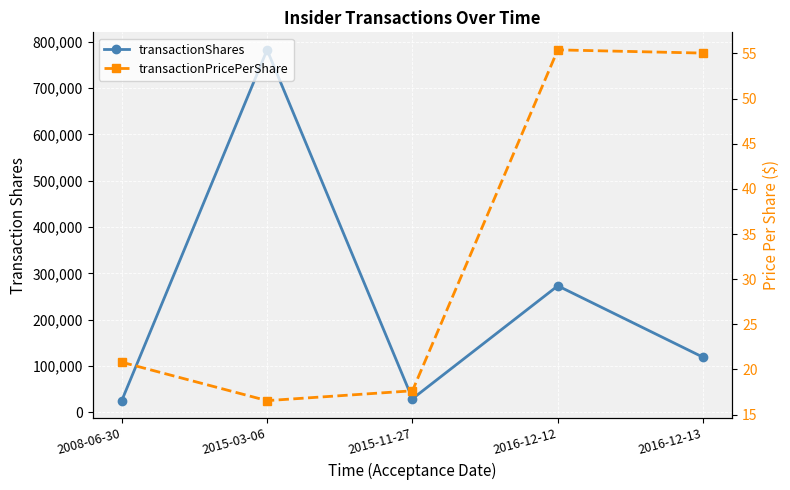

Does the chart display data point markers on the line(s)?

Yes